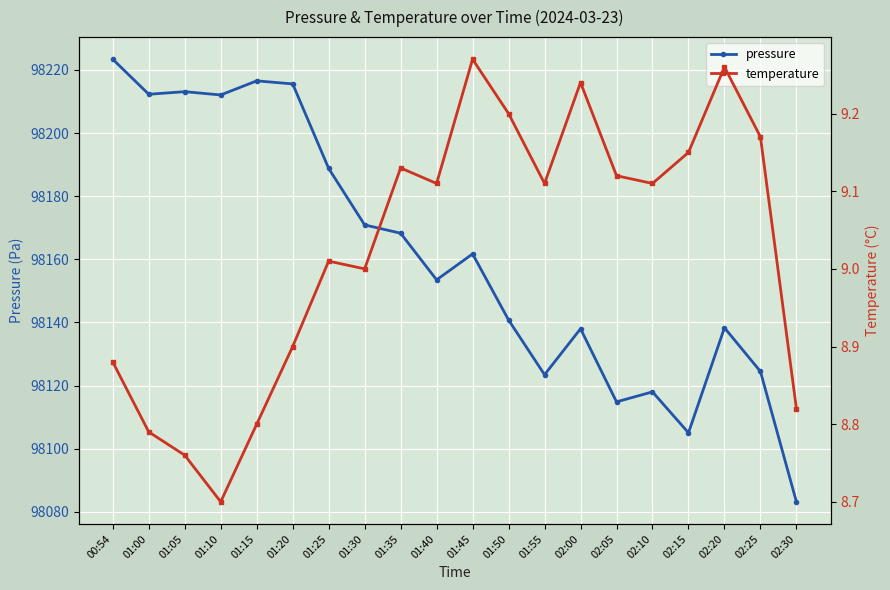

What value does the pressure series have at 01:35?

98168.3